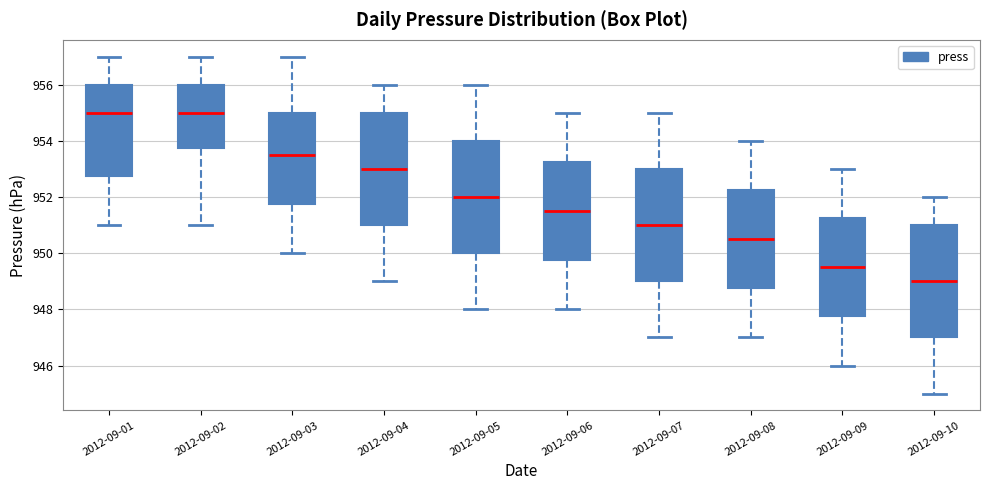

Reading left to right, transcribe this box plot: for each box, give where its median line is, the range the box spans, and where its two whiskers end, as read against the y-axis. The values are not printed on the chart, so give them approximately, as read against the axis.

2012-09-01: median 955.0, box 952.8 to 956.0, whiskers 951.0 to 957.0
2012-09-02: median 955.0, box 953.8 to 956.0, whiskers 951.0 to 957.0
2012-09-03: median 953.6, box 951.8 to 955.0, whiskers 950.0 to 957.0
2012-09-04: median 953.0, box 951.0 to 955.0, whiskers 949.0 to 956.0
2012-09-05: median 952.0, box 950.0 to 954.0, whiskers 948.0 to 956.0
2012-09-06: median 951.6, box 949.8 to 953.2, whiskers 948.0 to 955.0
2012-09-07: median 951.0, box 949.0 to 953.0, whiskers 947.0 to 955.0
2012-09-08: median 950.6, box 948.8 to 952.2, whiskers 947.0 to 954.0
2012-09-09: median 949.6, box 947.8 to 951.2, whiskers 946.0 to 953.0
2012-09-10: median 949.0, box 947.0 to 951.0, whiskers 945.0 to 952.0